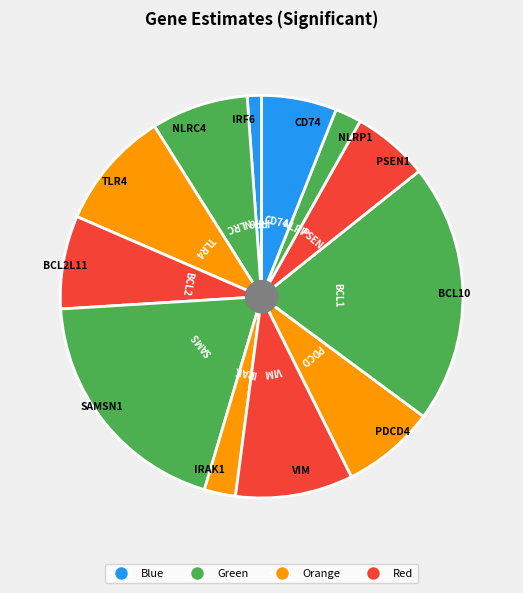

Between PSEN1 and NLRP1, which is larger?

PSEN1